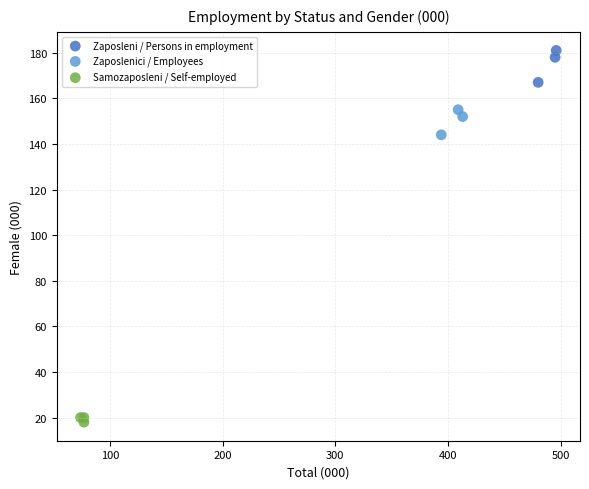

Which series contains the highest Y value?

Zaposleni / Persons in employment